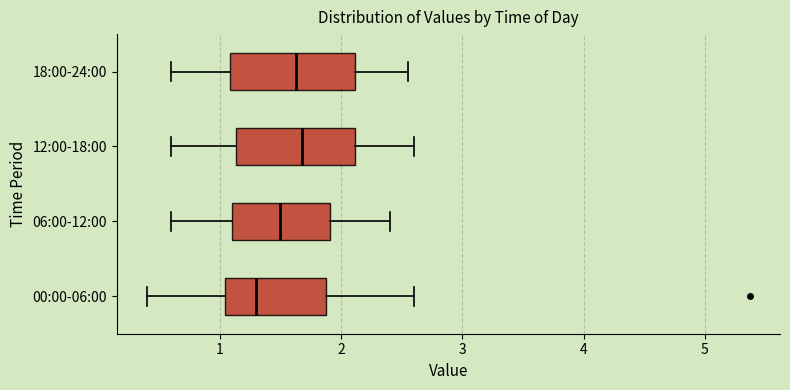

Where does the median line of the box for 12:00-18:00 sit on the x-axis? The values are not printed on the chart, so give them approximately, as read against the axis.

1.7